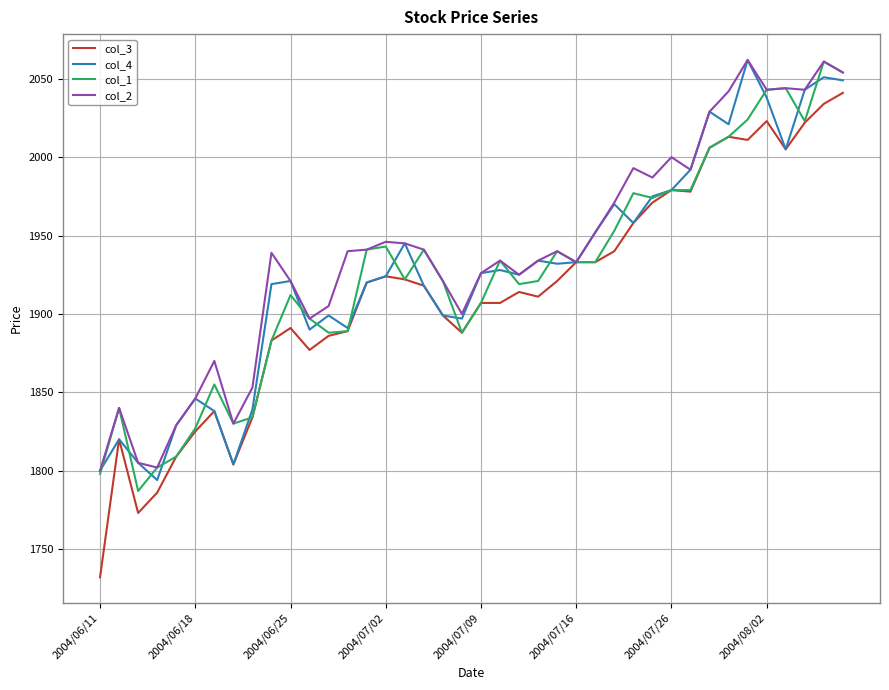

Which series has the widest spread of values?

col_3